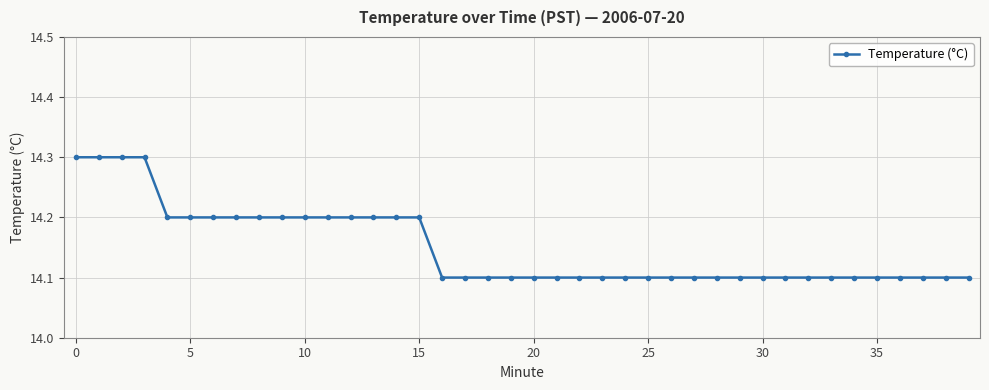

How many values are between 14 and 15?

40